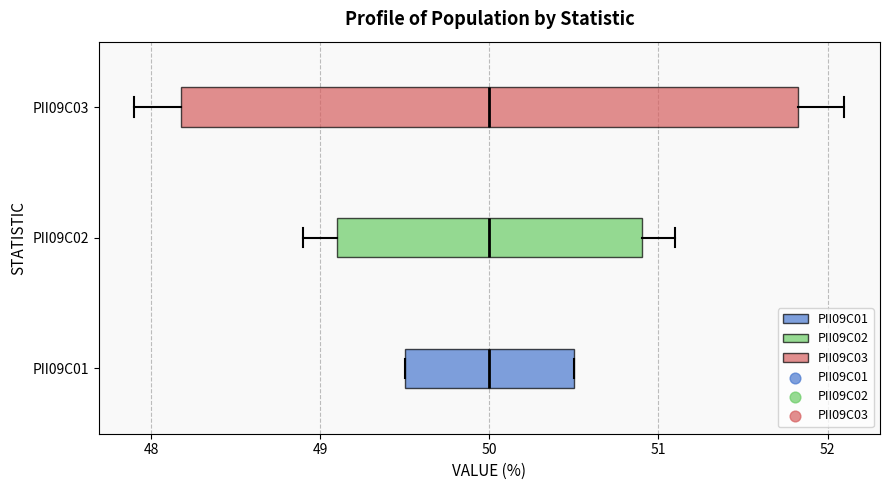

Reading bottom to top, transcribe this box plot: for each box, give where its median line is, the range the box spans, and where its two whiskers end, as read against the x-axis. The values are not printed on the chart, so give them approximately, as read against the axis.

PII09C01: median 50.0, box 49.5 to 50.5, whiskers 49.5 to 50.5
PII09C02: median 50.0, box 49.1 to 50.9, whiskers 48.9 to 51.1
PII09C03: median 50.0, box 48.2 to 51.8, whiskers 47.9 to 52.1